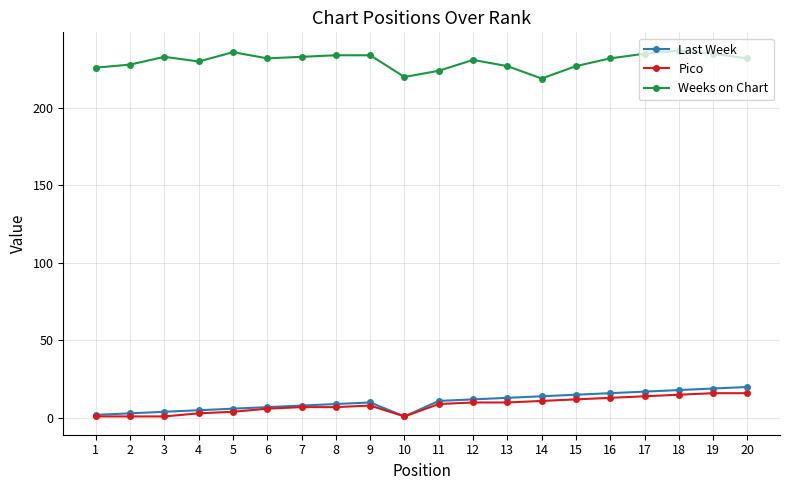

True or false: Weeks on Chart and Pico cross at least once.

False